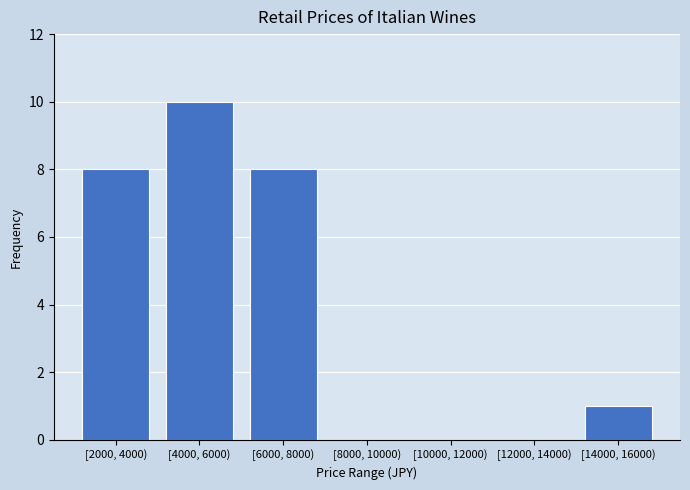

Reading right to left, what are all the values shown in this chart?

[14000, 16000)=1	[12000, 14000)=0	[10000, 12000)=0	[8000, 10000)=0	[6000, 8000)=8	[4000, 6000)=10	[2000, 4000)=8